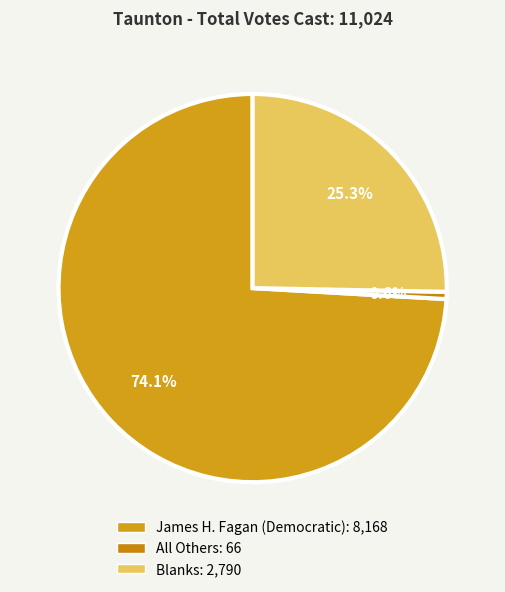

What is the change in value from James H. Fagan (Democratic) to All Others?

-8102